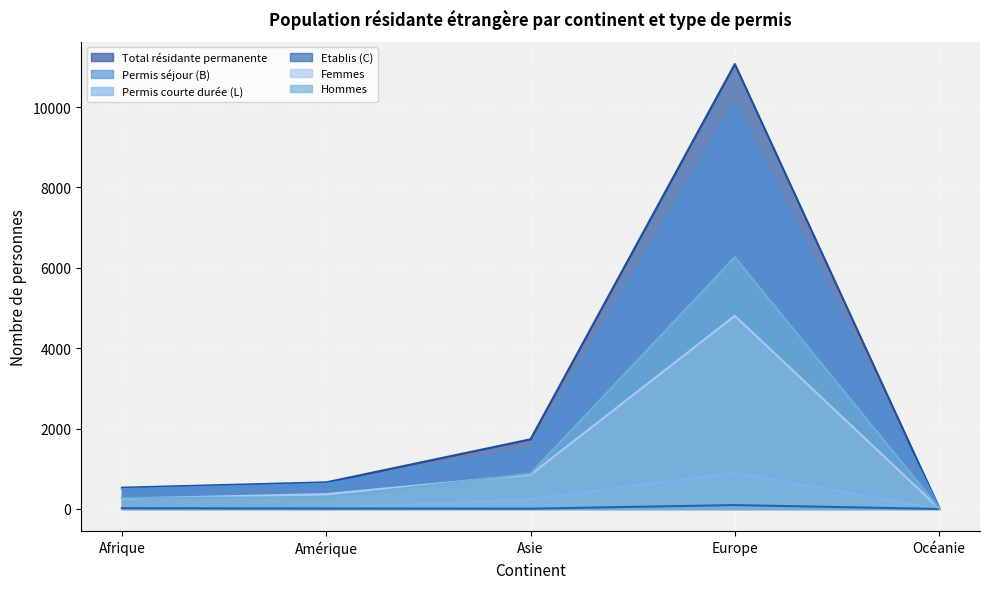

What is the label of the 4th point from the right?

Amérique